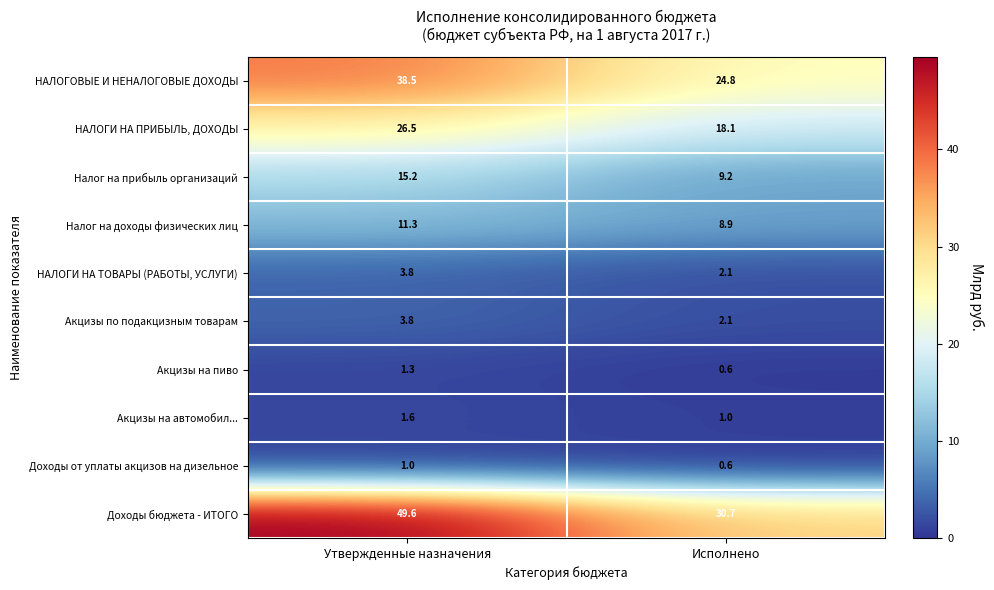

What is the smallest value displayed?

0.6